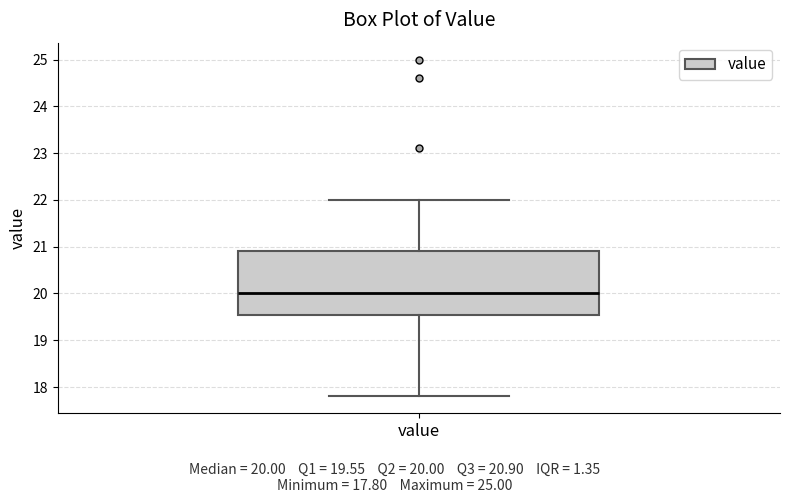

Where does the lower whisker of the box for value end on the y-axis? The values are not printed on the chart, so give them approximately, as read against the axis.

17.8